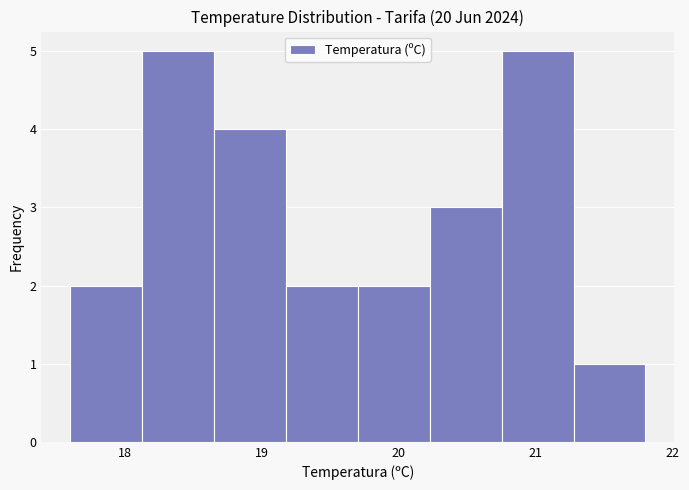

What is the height of the bar covering 19.2 to 19.7 on the x-axis? Neither the bar edges nor the heights are printed on the chart, so give them approximately, as read against the axes.

2